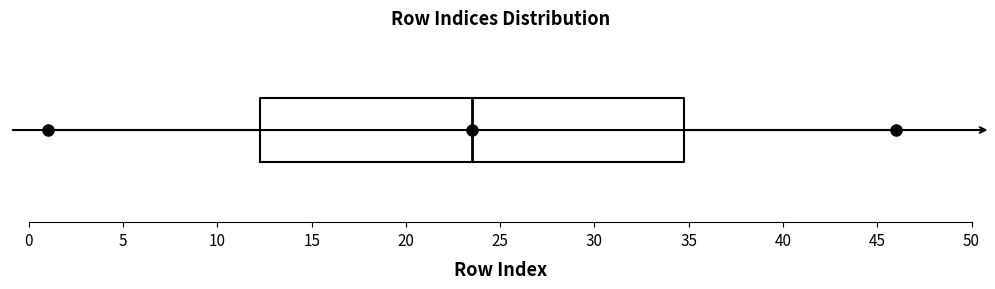

Read this box plot against the x-axis: the position of the median line, the range covered by the box, and the ends of both whiskers. The values are not printed on the chart, so give them approximately, as read against the axis.

median 23.5, box 12.5 to 35.0, whiskers 1.0 to 46.0